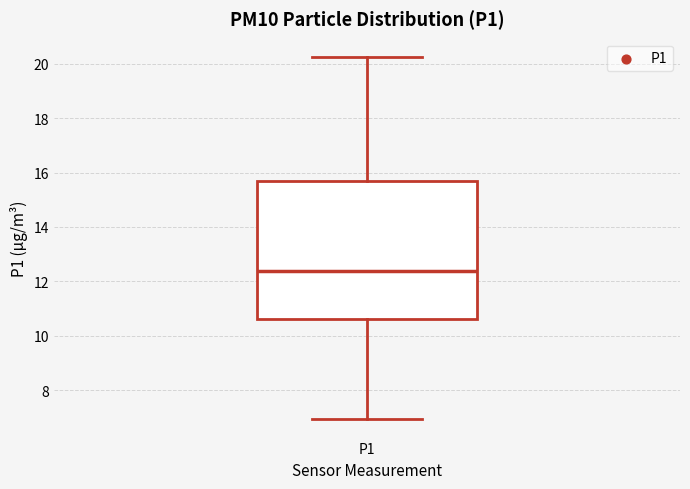

Transcribe this box plot: give where the median line is, the range the box spans, and where the two whiskers end, as read against the y-axis. The values are not printed on the chart, so give them approximately, as read against the axis.

median 12.4, box 10.6 to 15.6, whiskers 7.0 to 20.2